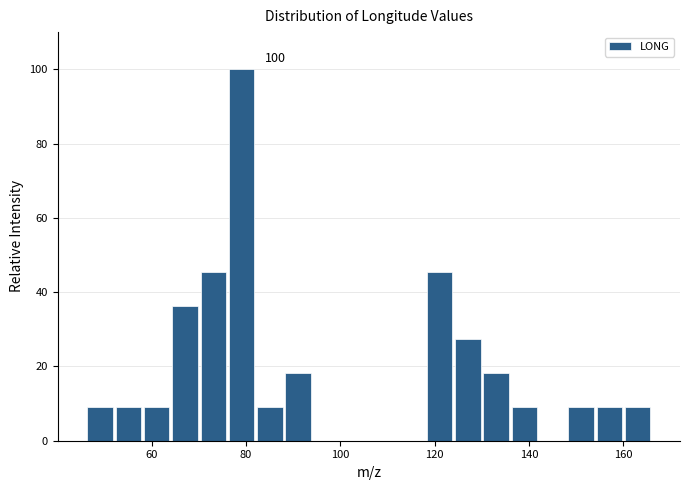

Around what value on the x-axis is the tallest bar? Give the approximate position of its centre, as read against the axis.

80